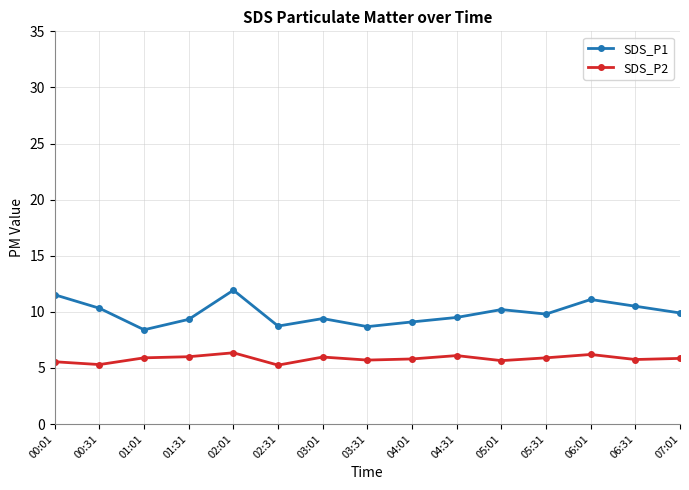

List the series in order of their overall mean, highest first.

SDS_P1, SDS_P2